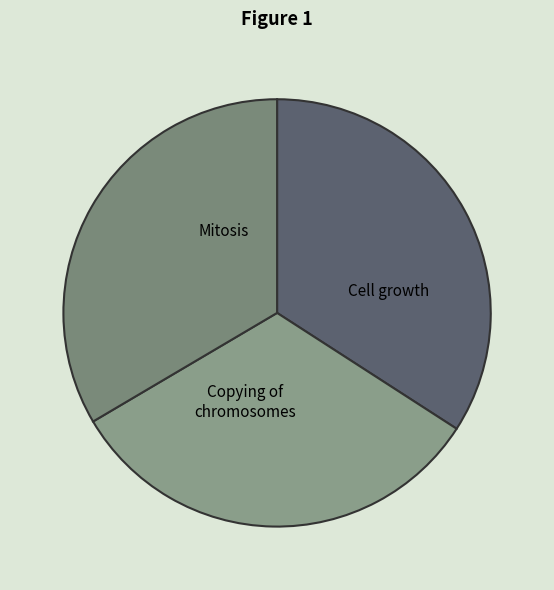

To the nearest percent, what is the difference between the largest and smallest slice percentages?

1%